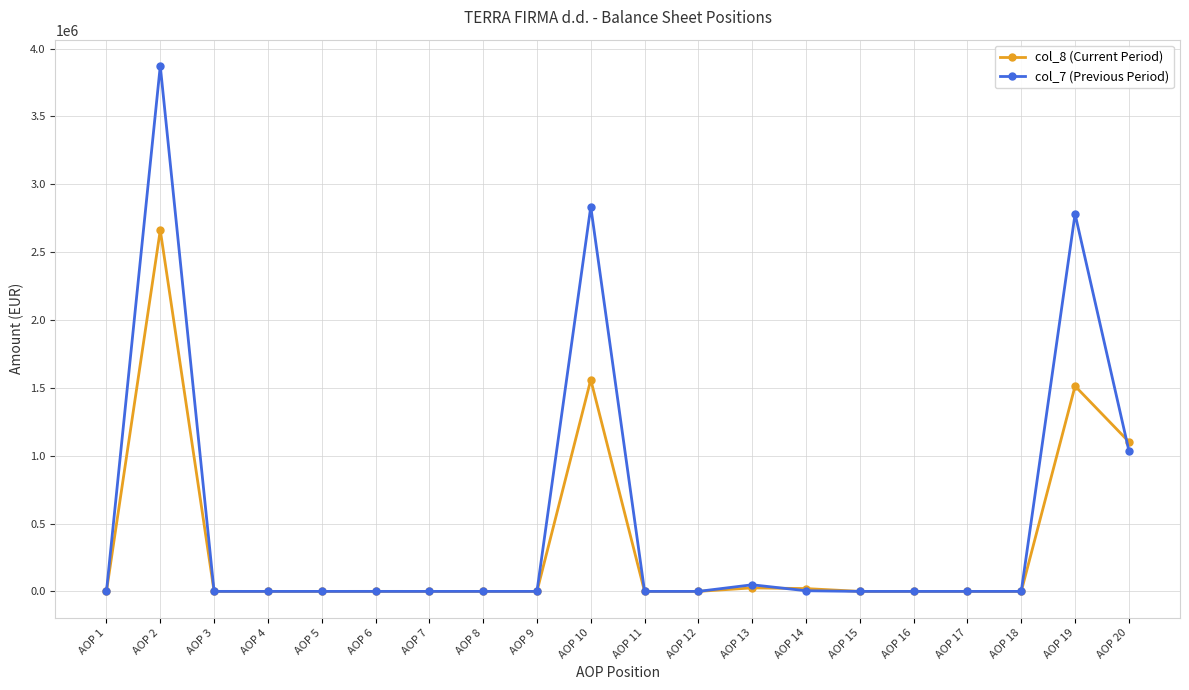

How many series are shown in this chart?

2